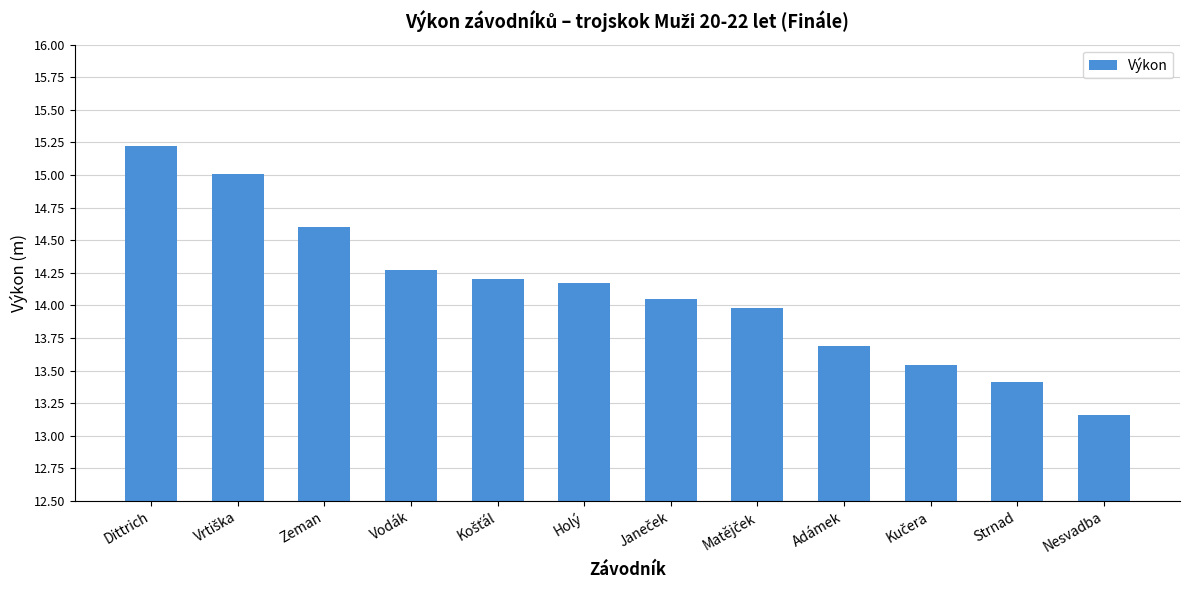

What is the difference between the maximum and minimum values?

2.1